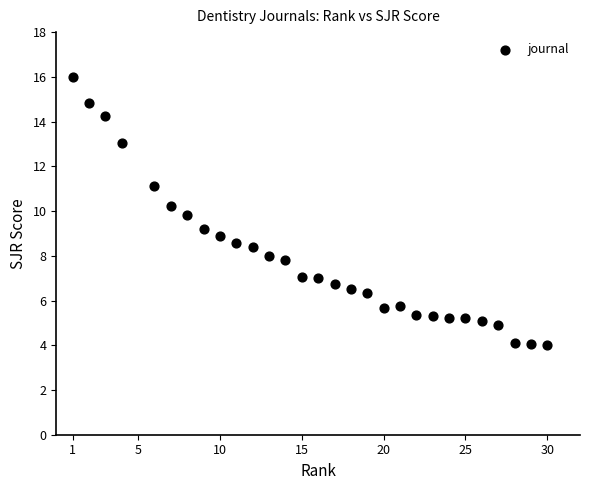

What is the range of Y values (max minus min)?

12.0